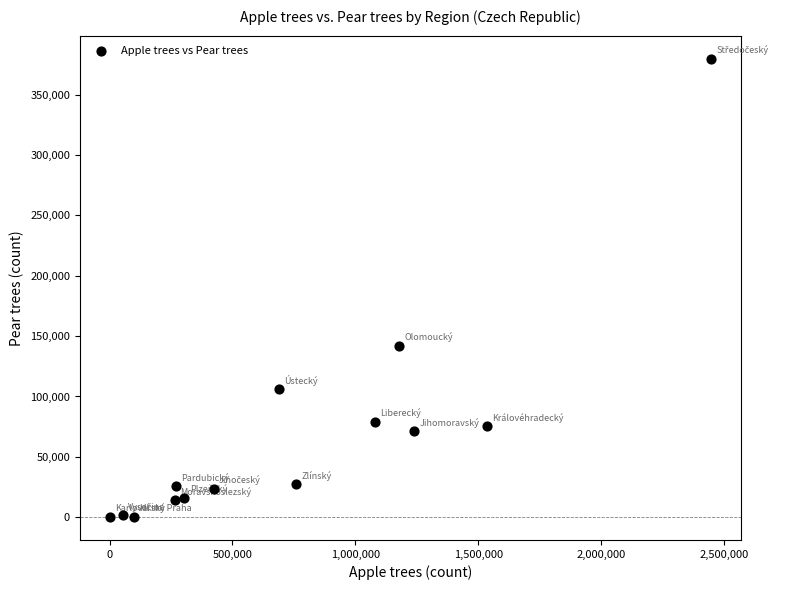

What is the range of X values (max minus min)?

2443171